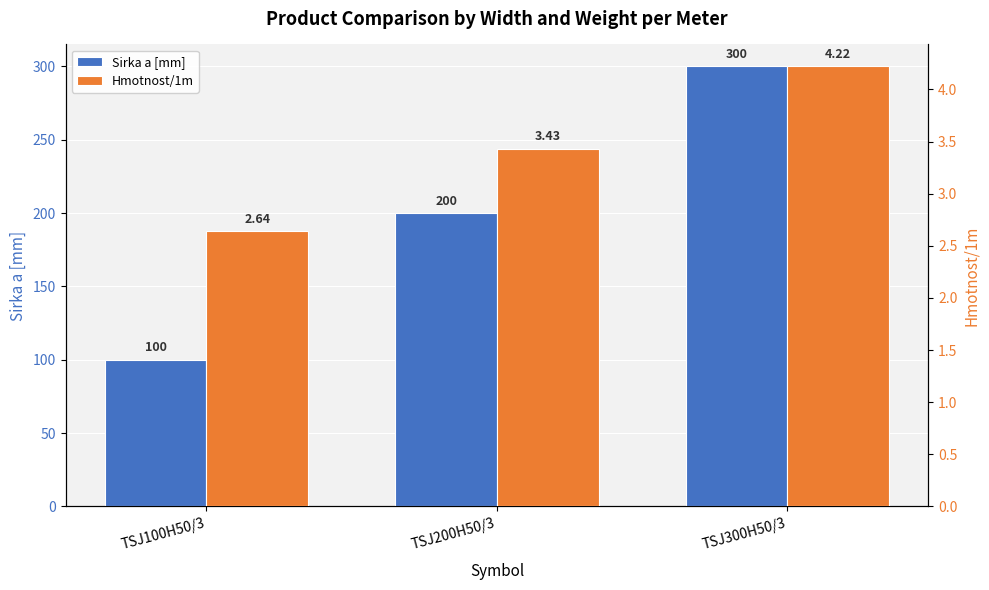

Which series has the largest range (max minus min)?

Sirka a [mm]